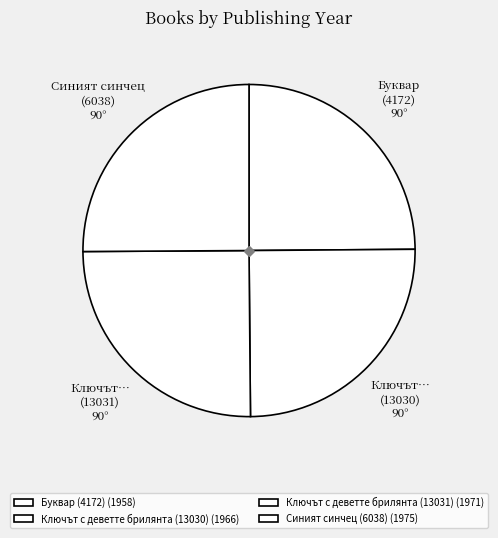

Is it true that Синият синчец (6038) is 25% of the pie?

True